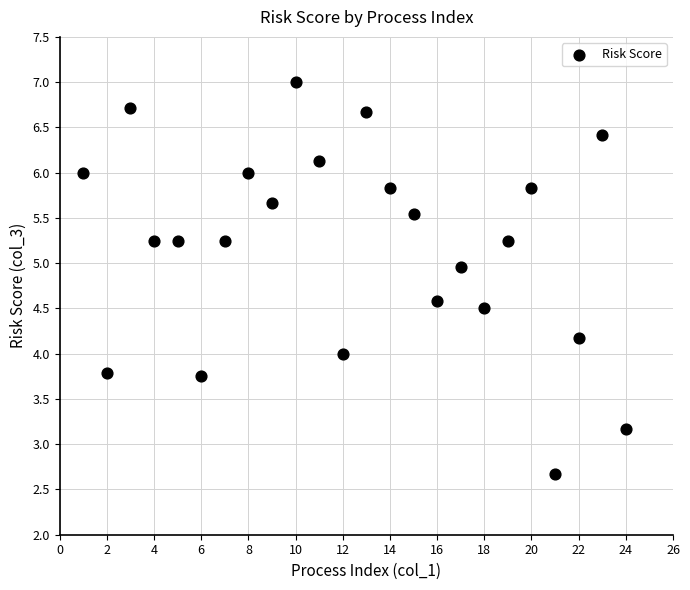

What is the range of Y values (max minus min)?

4.3